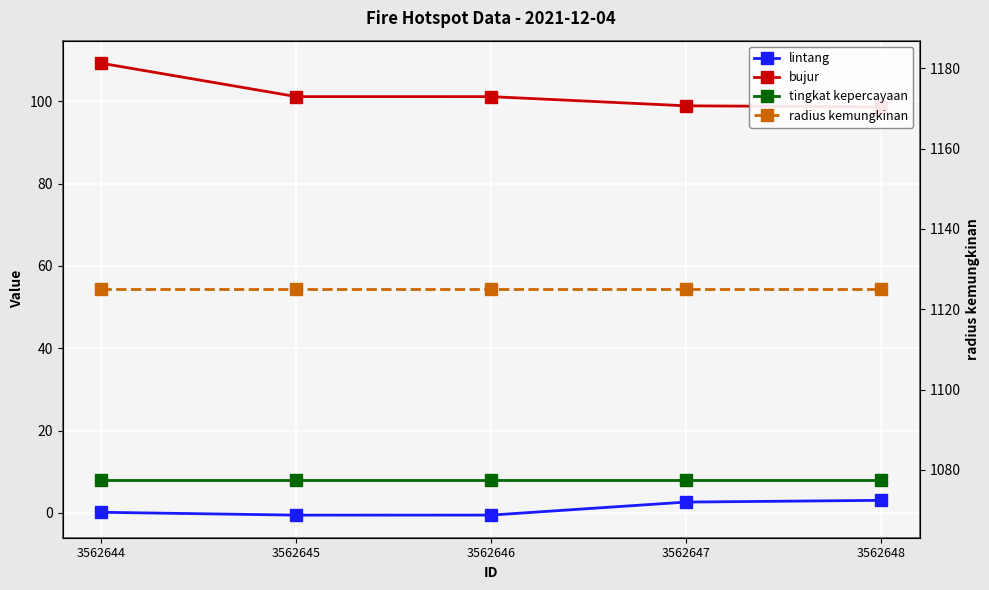

At which label does lintang first exceed 0?

3562644